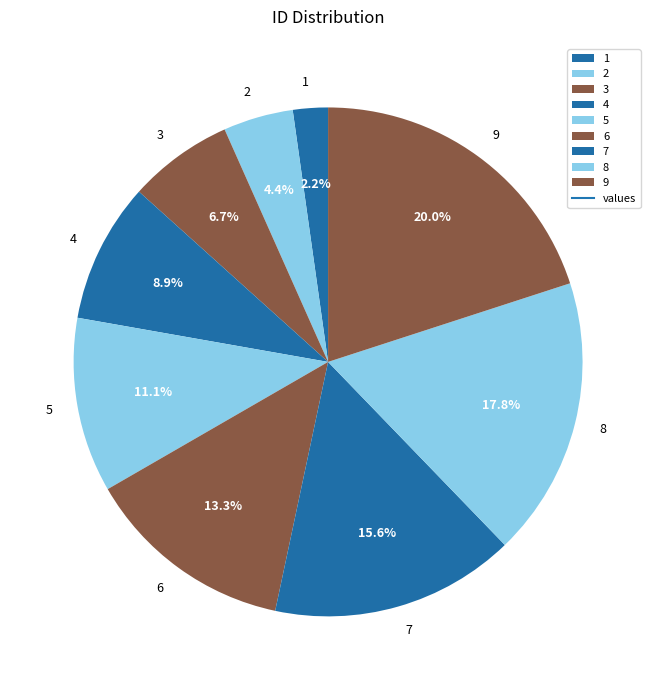

Which category has the smallest portion of the pie?

1